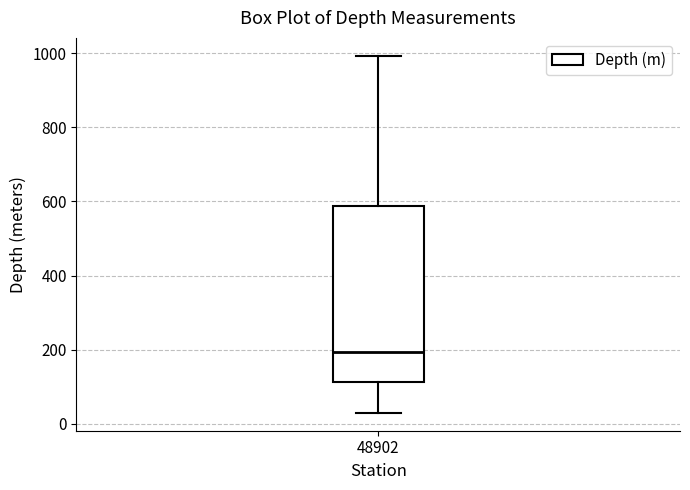

Read this box plot against the y-axis: the position of the median line, the range covered by the box, and the ends of both whiskers. The values are not printed on the chart, so give them approximately, as read against the axis.

median 200, box 120 to 580, whiskers 40 to 1000